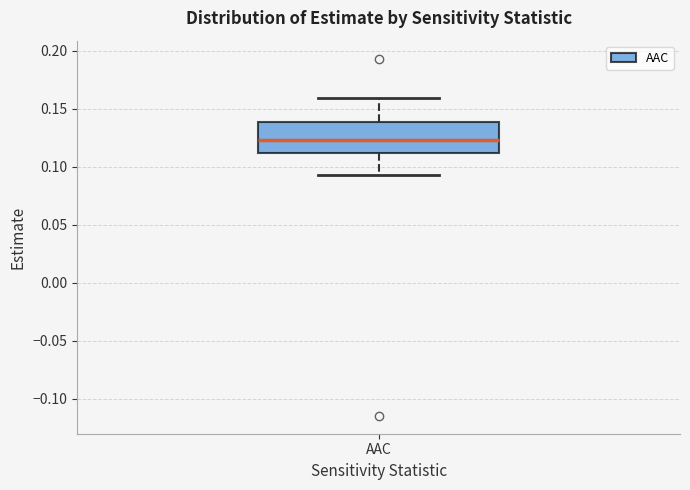

Transcribe this box plot: give where the median line is, the range the box spans, and where the two whiskers end, as read against the y-axis. The values are not printed on the chart, so give them approximately, as read against the axis.

median 0.125, box 0.110 to 0.140, whiskers 0.095 to 0.160